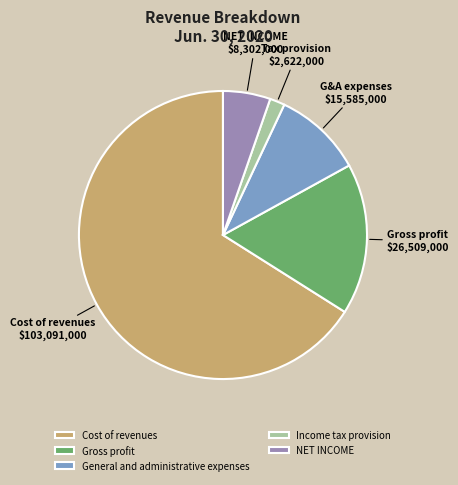

Rank the categories by value from lowest to highest.

Income tax provision, NET INCOME, General and administrative expenses, Gross profit, Cost of revenues